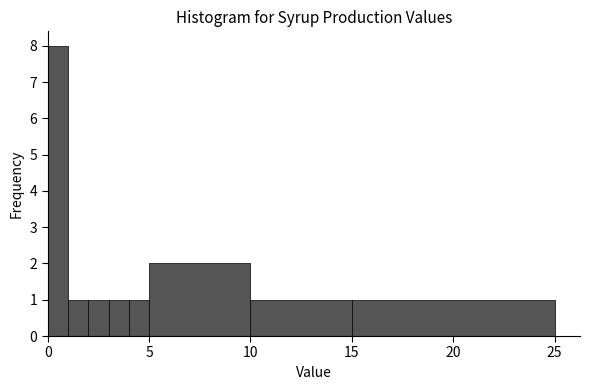

Read against the x-axis, roughly where is the centre of the tallest bar?

0.5